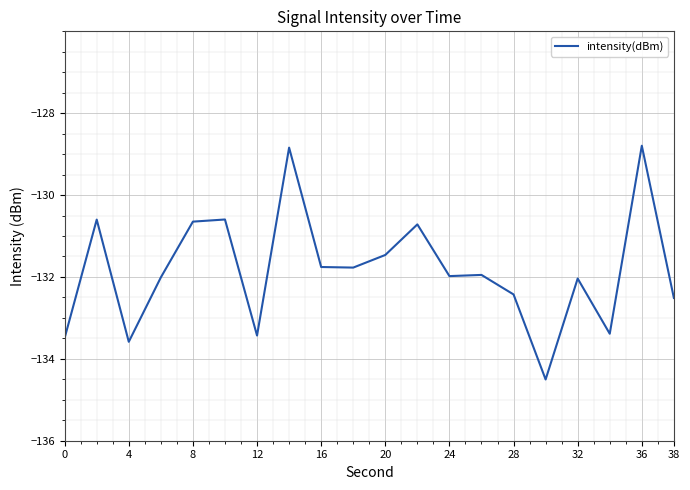

What is the maximum value shown in the chart?

-128.8